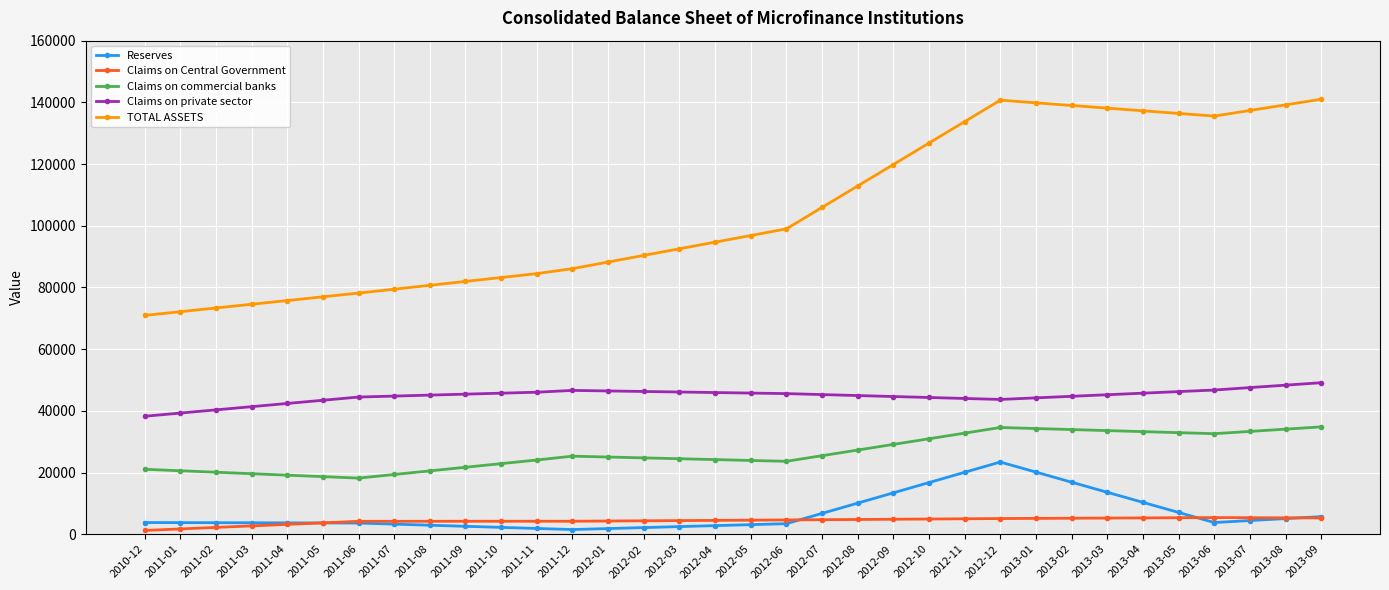

What is the spread (max minus min) of values at 2012-09?

114990.1